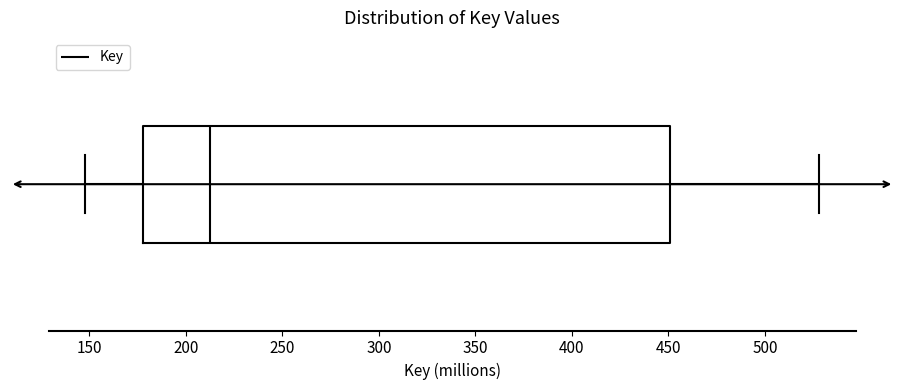

Where does the median line of the box sit on the x-axis? The values are not printed on the chart, so give them approximately, as read against the axis.

210